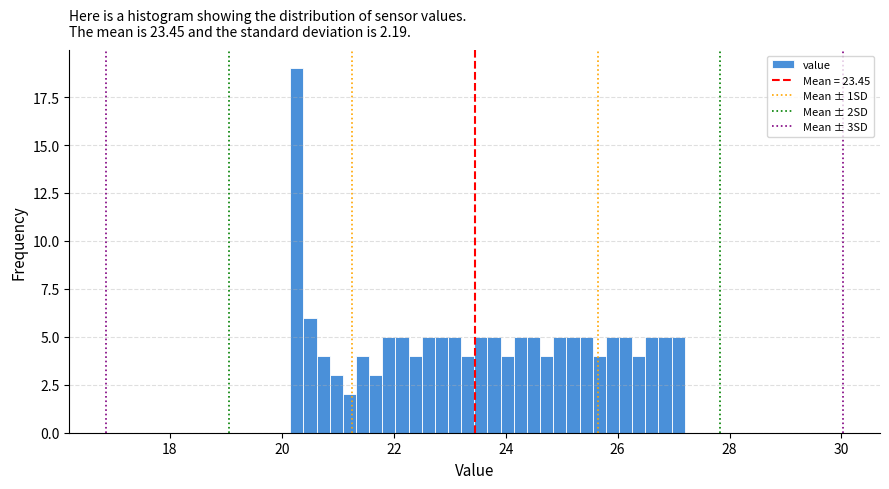

Read against the x-axis, roughly where is the centre of the tallest bar?

20.2